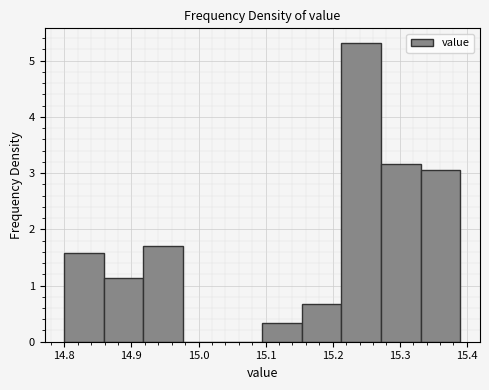

Over which range of the x-axis is the bar tallest?

15.213 to 15.272